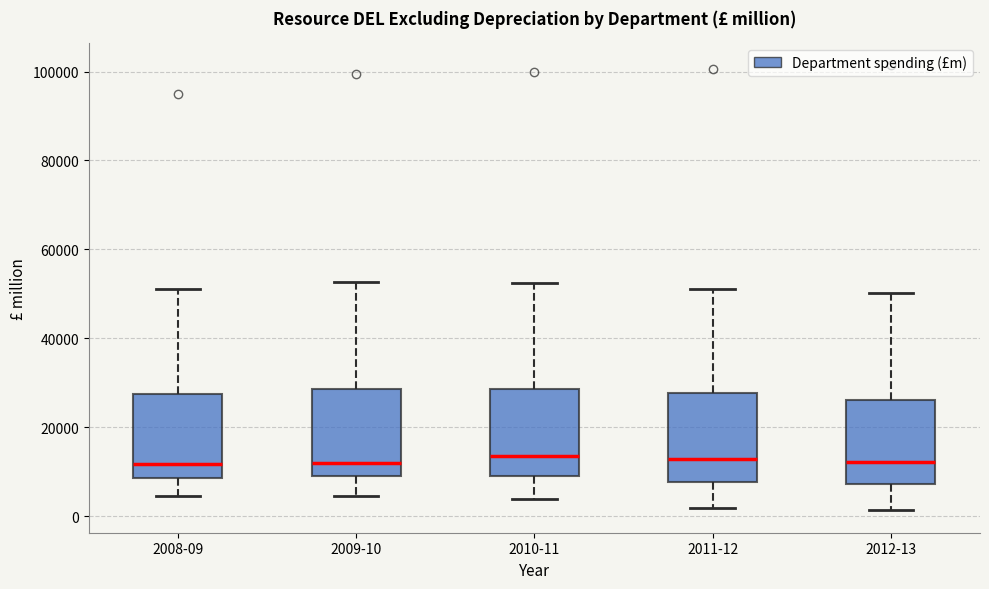

Reading left to right, transcribe this box plot: for each box, give where its median line is, the range the box spans, and where its two whiskers end, as read against the y-axis. The values are not printed on the chart, so give them approximately, as read against the axis.

2008-09: median 12000, box 8000 to 28000, whiskers 4000 to 52000
2009-10: median 12000, box 10000 to 28000, whiskers 4000 to 52000
2010-11: median 14000, box 8000 to 28000, whiskers 4000 to 52000
2011-12: median 12000, box 8000 to 28000, whiskers 2000 to 52000
2012-13: median 12000, box 8000 to 26000, whiskers 2000 to 50000